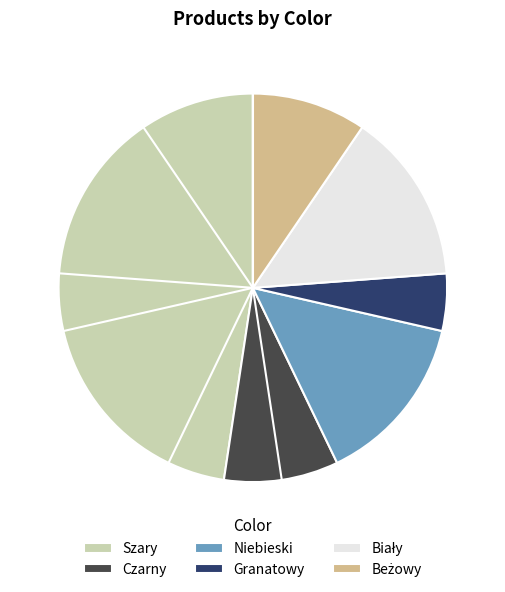

Is there a majority slice in this chart?

No